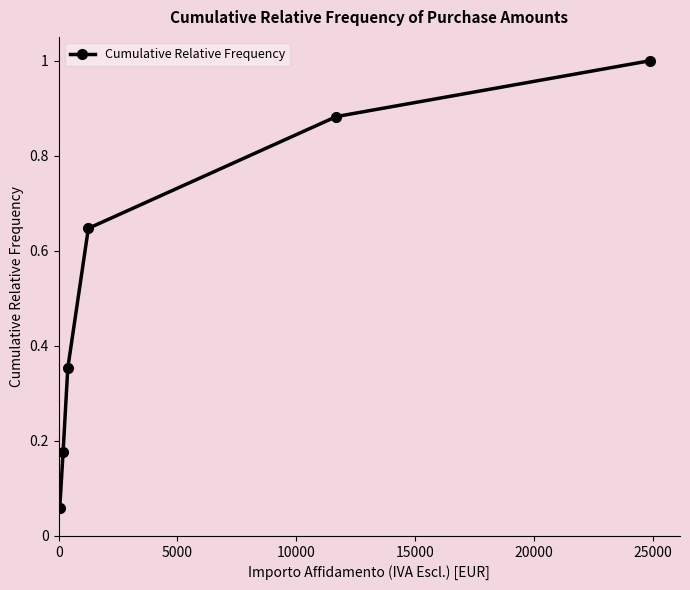

What is the difference between the second highest and minimum values?

0.8